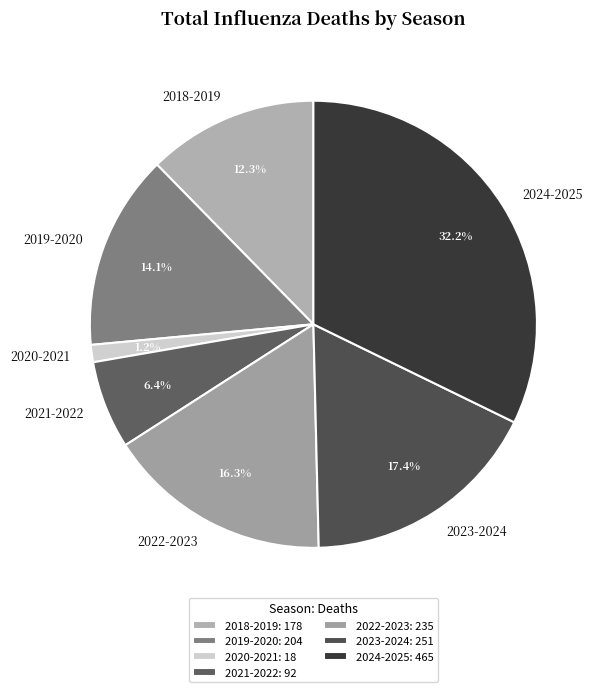

Between 2019-2020 and 2018-2019, which is larger?

2019-2020